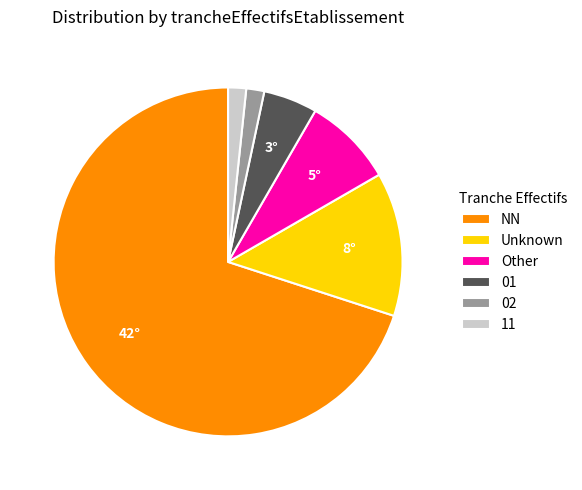

What is the largest slice in the pie chart?

NN